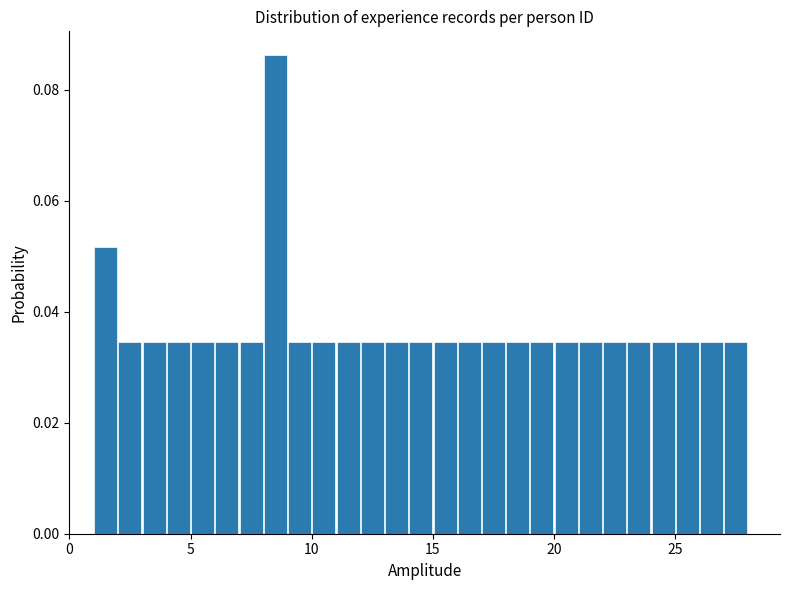

Around what value on the x-axis is the tallest bar? Give the approximate position of its centre, as read against the axis.

8.5